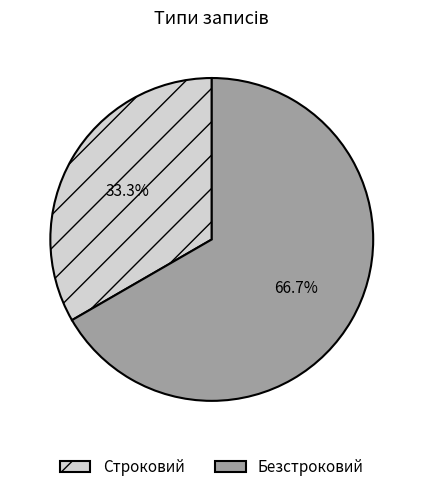

What portion of the pie excludes Строковий?

66.7%